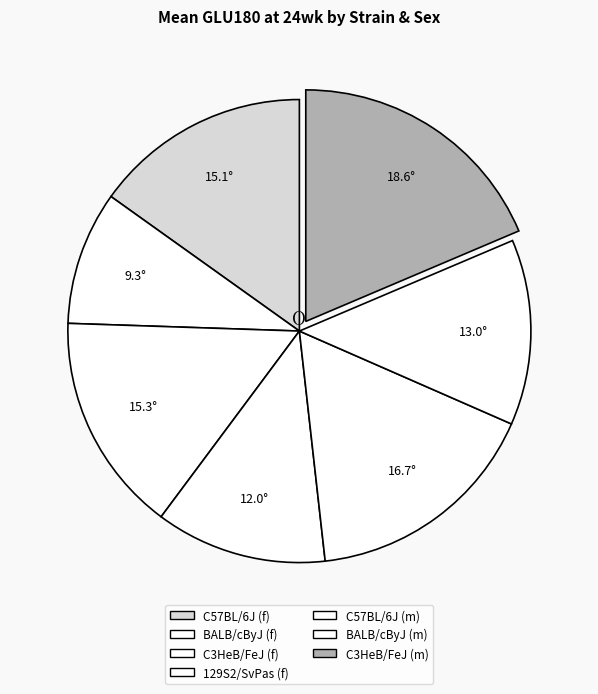

What percentage is the BALB/cByJ (f) slice, to the nearest percent?

9%